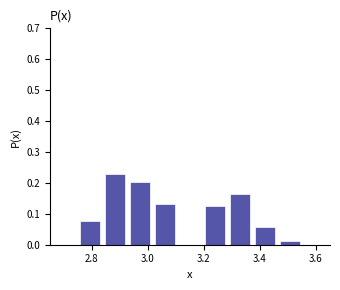

Reading left to right, list every bar in this chart as the range it spans on the x-axis followed by its height. Neither the bar edges nor the heights are printed on the chart, so give them approximately, as read against the axes.

2.76 to 2.84: 0.08
2.84 to 2.92: 0.23
2.92 to 3.02: 0.20
3.02 to 3.10: 0.13
3.10 to 3.20: 0
3.20 to 3.28: 0.13
3.28 to 3.38: 0.16
3.38 to 3.46: 0.06
3.46 to 3.56: 0.01